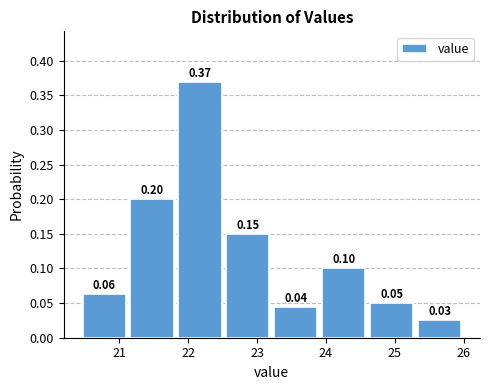

Which range on the x-axis has the tallest bar?

21.9 to 22.6